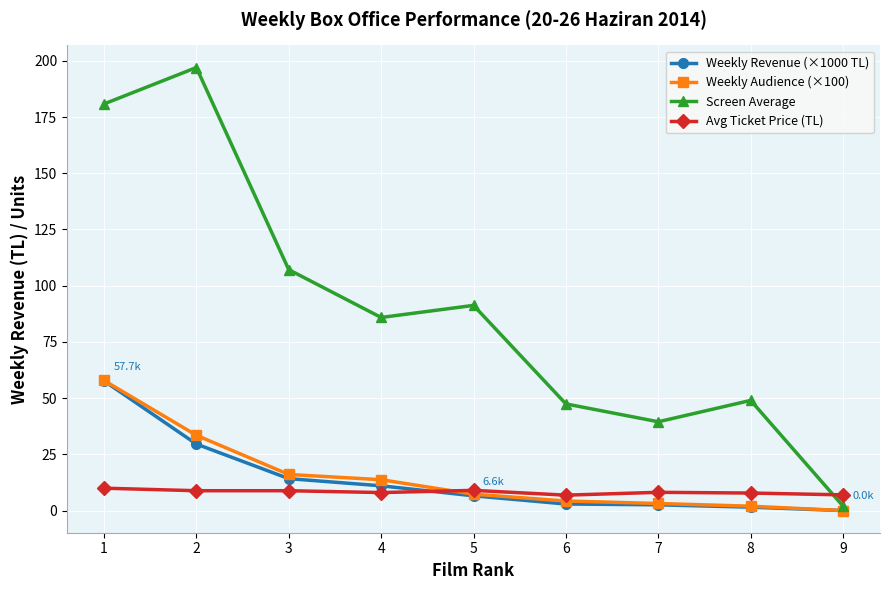

In Screen Average, how many points are higher than both neighbors (excluding endpoints)?

3